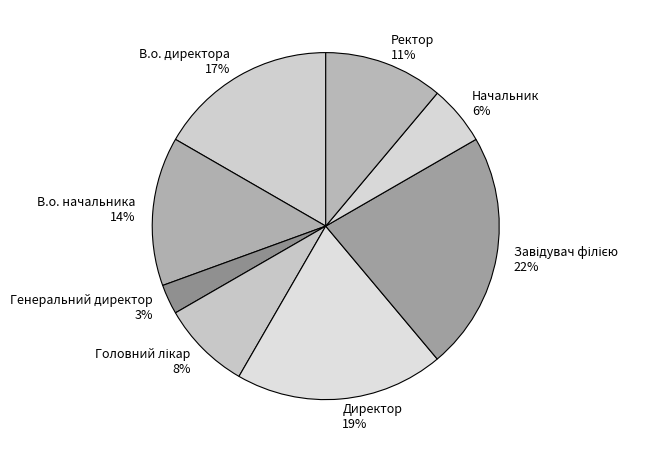

Which category has the smallest portion of the pie?

Генеральний директор